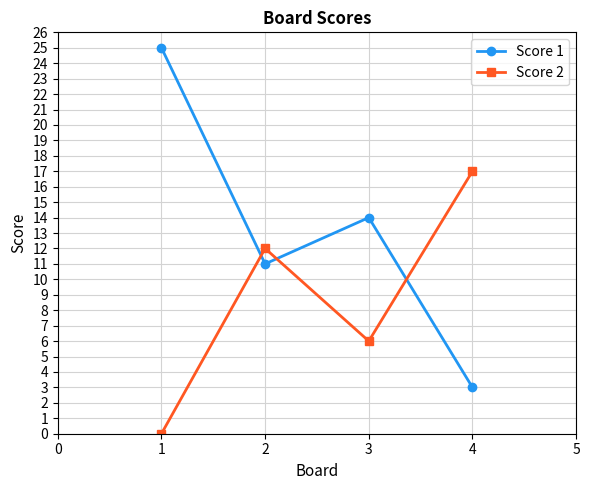

List the series in order of their peak value, highest first.

Score 1, Score 2